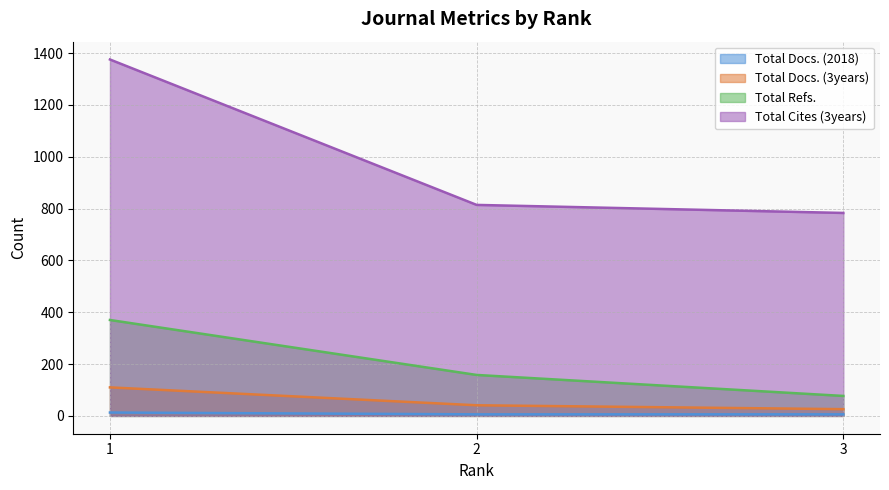

Does the chart have visible grid lines?

Yes